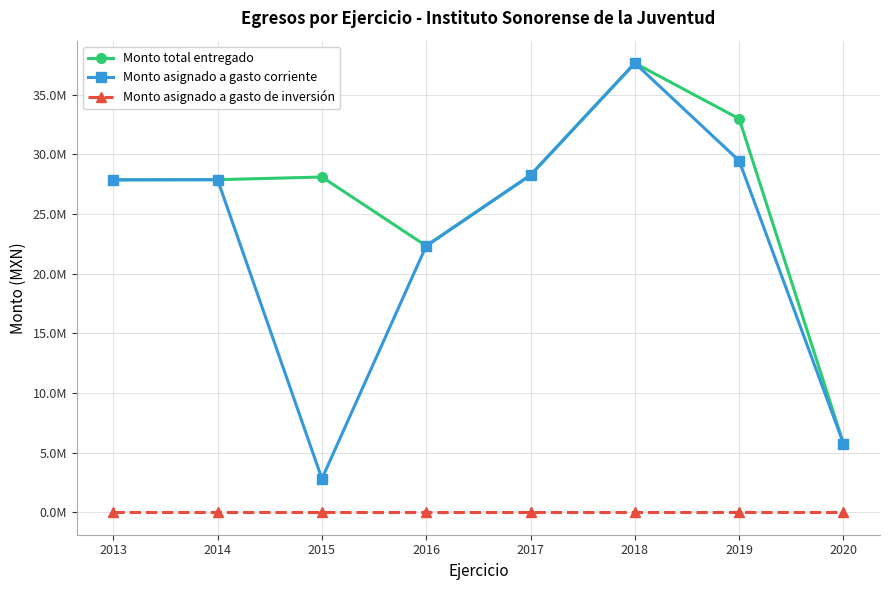

What is the sum of all Monto asignado a gasto corriente values?

181953596.5